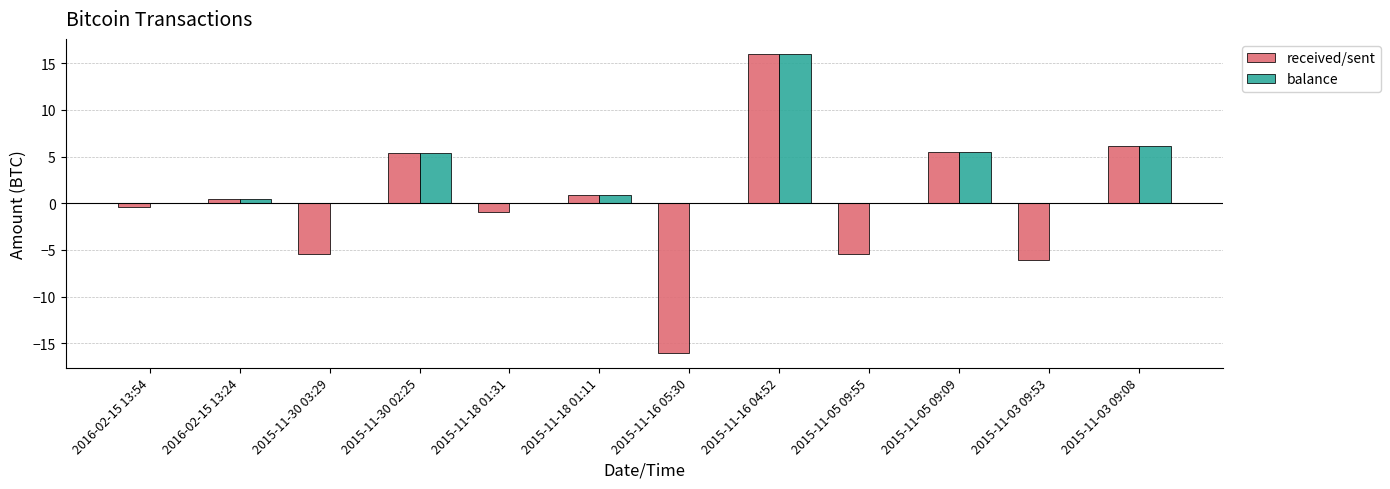

Count the number of categories in the chart.

12